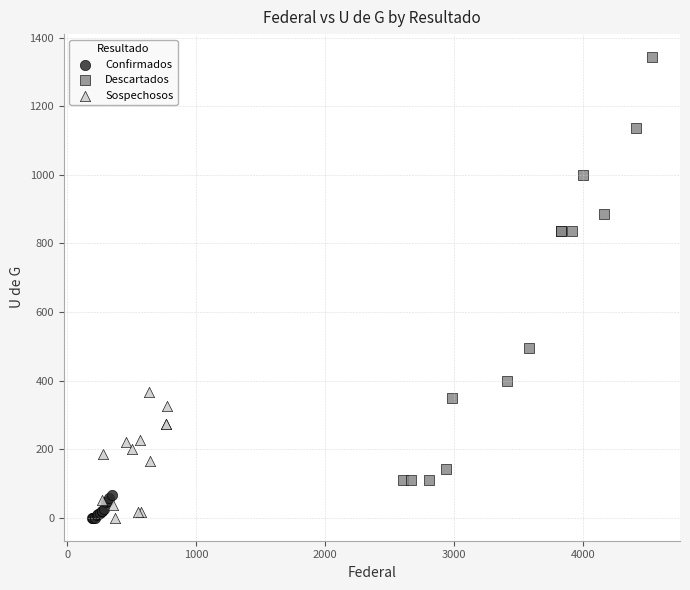

Which series has the widest spread of Y values?

Descartados